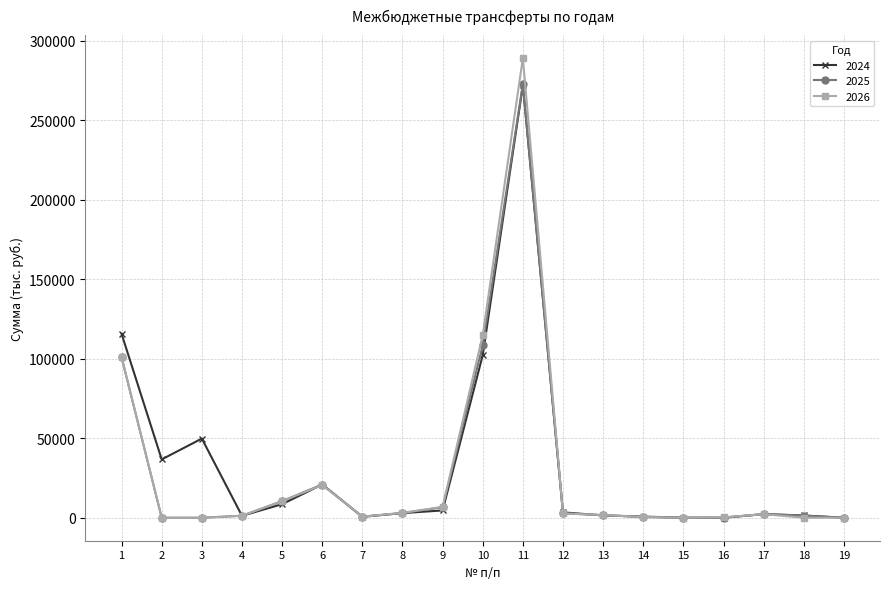

How many data points in 2025 are less than 1641?

9